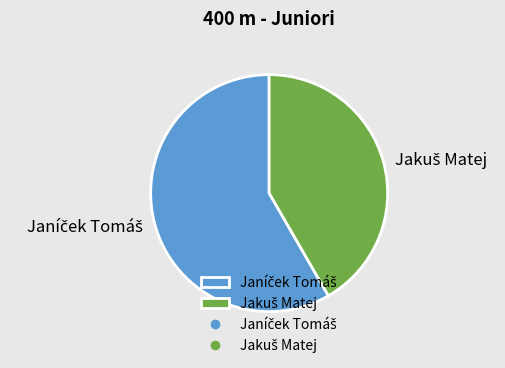

Which has a higher value, Janíček Tomáš or Jakuš Matej?

Janíček Tomáš